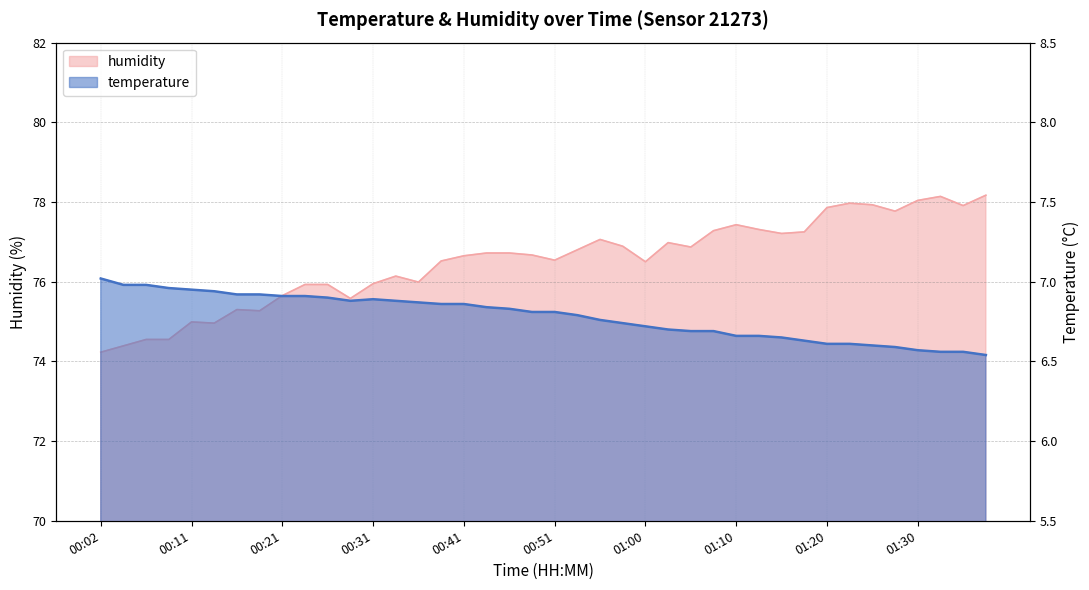

What is the value of the humidity point at the 7th from the left?

75.3